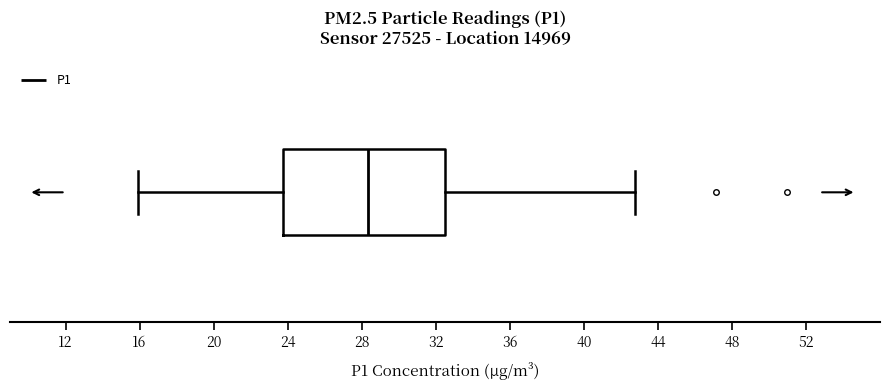

Where does the median line of the box sit on the x-axis? The values are not printed on the chart, so give them approximately, as read against the axis.

28.5